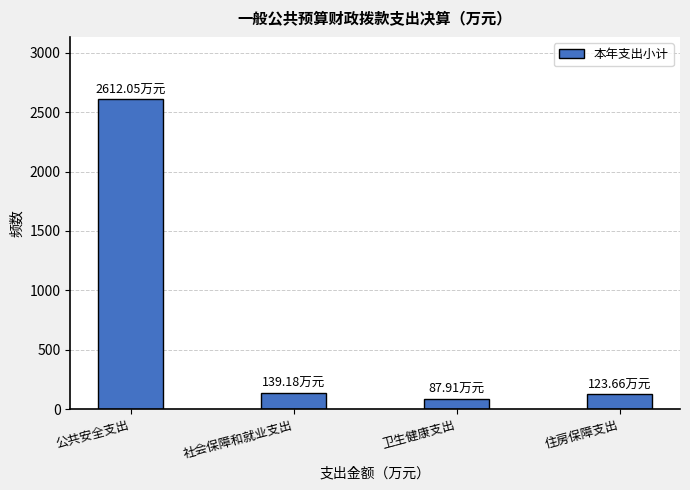

What is the label of the 4th bar from the left?

住房保障支出